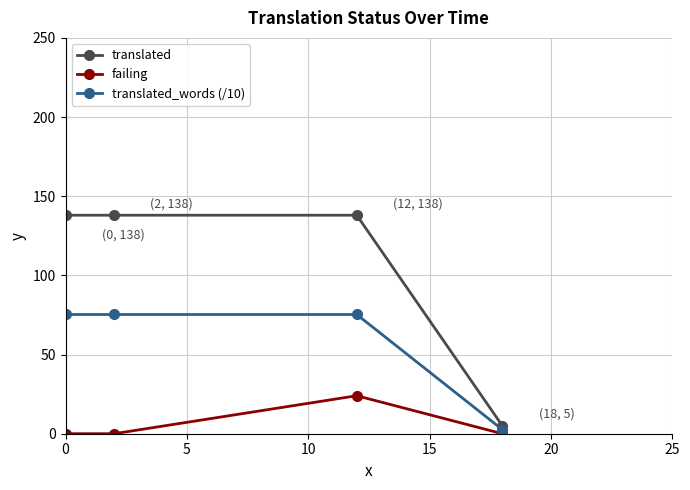

Which series has the widest spread of values?

translated